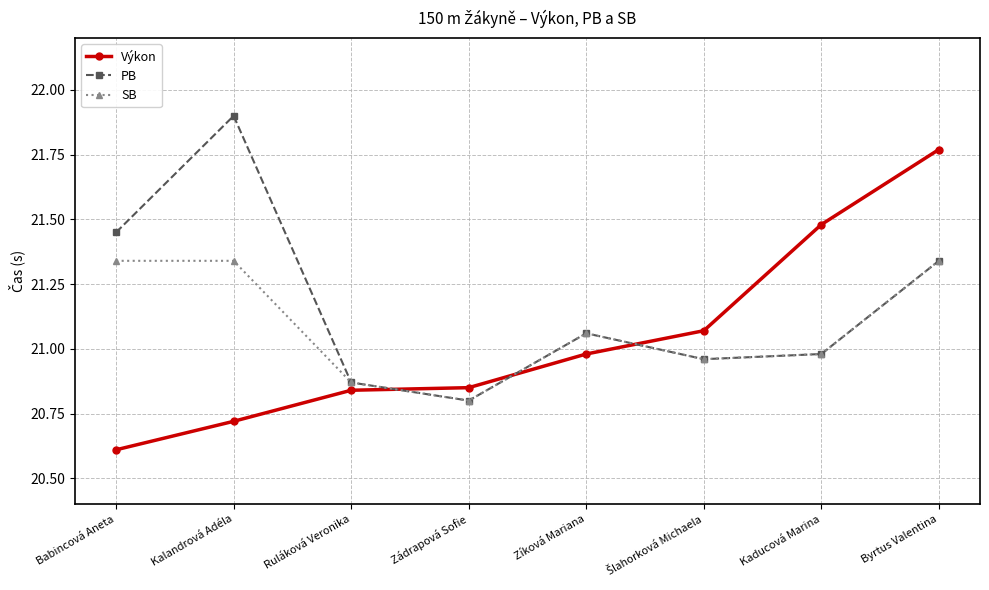

Does the chart display data point markers on the line(s)?

Yes